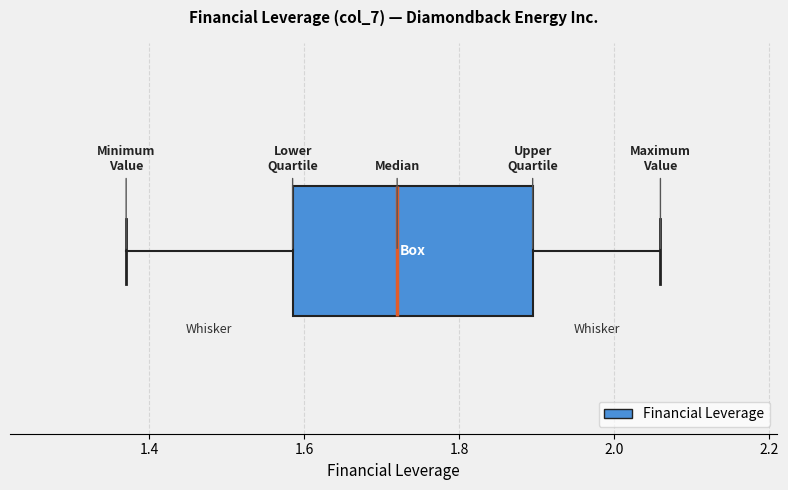

Transcribe this box plot: give where the median line is, the range the box spans, and where the two whiskers end, as read against the x-axis. The values are not printed on the chart, so give them approximately, as read against the axis.

median 1.72, box 1.58 to 1.90, whiskers 1.38 to 2.06